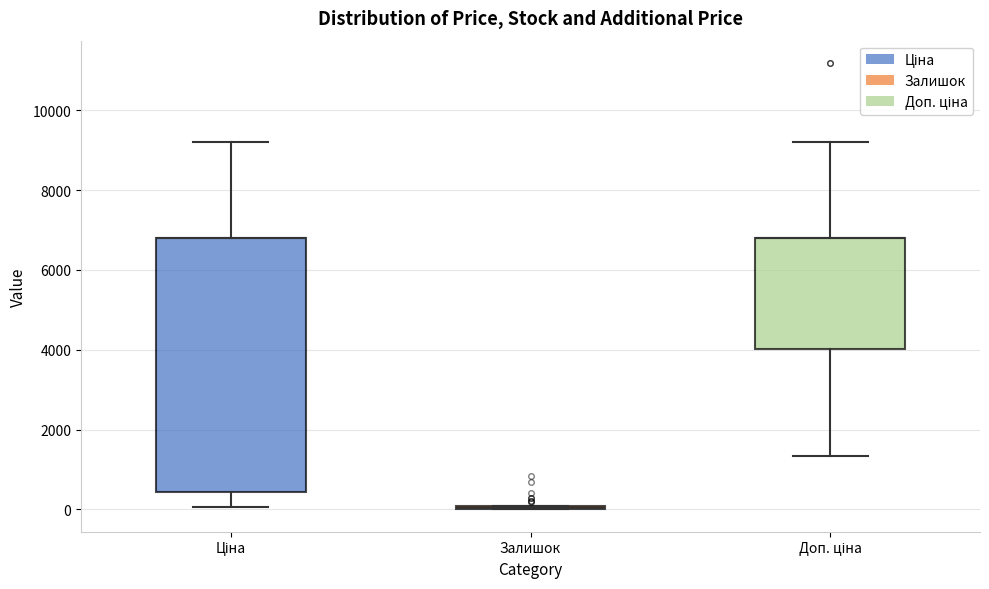

Reading left to right, read every box against the y-axis: the position of its median line, the range the box covers, and the ends of its whiskers. The values are not printed on the chart, so give them approximately, as read against the axis.

Ціна: median 6800 (drawn on the box's upper edge), box 400 to 6800, whiskers 0 to 9200
Залишок: box collapsed to a line at 0, whiskers 0 to 0
Доп. ціна: median 6800 (drawn on the box's upper edge), box 4000 to 6800, whiskers 1400 to 9200